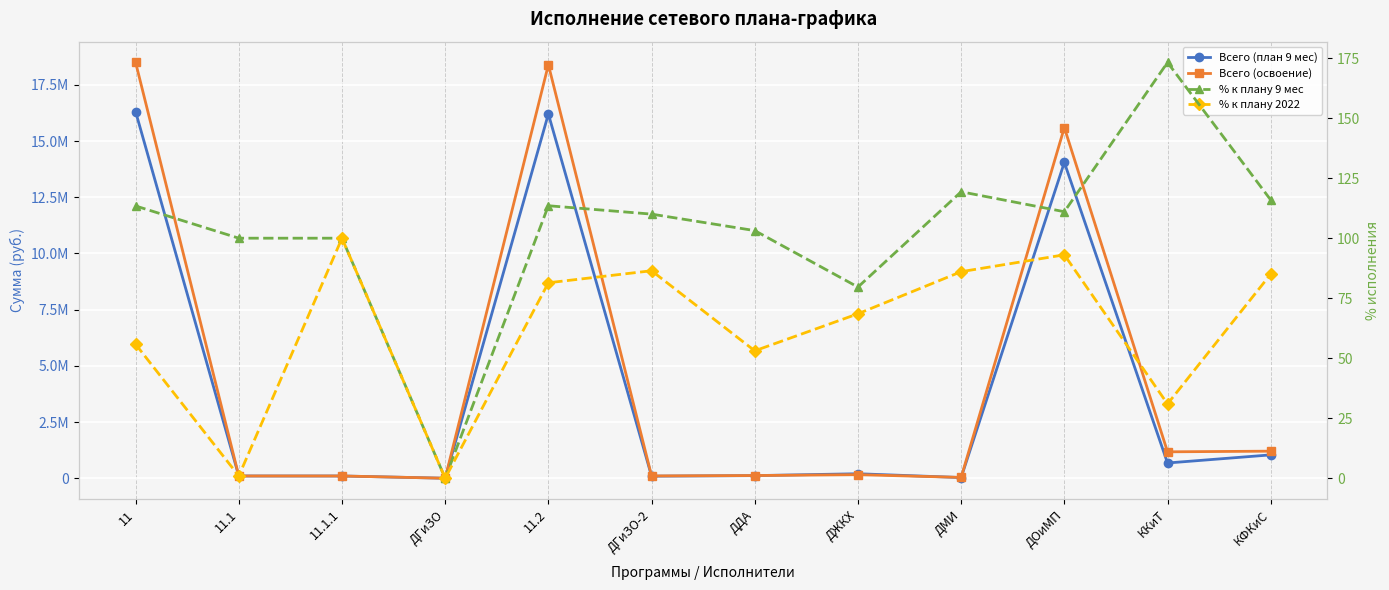

Reading right to left, transcribe all the data shown in this chart.

Всего (план 9 мес): КФКиС=1039076.0	ККиТ=678469.0	ДОиМП=14049424.0	ДМИ=30934.0	ДЖКХ=199898.0	ДДА=116600.0	ДГиЗО-2=92720.0	11.2=16207121.0	ДГиЗО=0.0	11.1.1=100431.0	11.1=100431.0	11=16307552.0
Всего (освоение): КФКиС=1204612.8	ККиТ=1175197.8	ДОиМП=15599723.1	ДМИ=36916.6	ДЖКХ=159206.0	ДДА=120279.6	ДГиЗО-2=102020.0	11.2=18397955.9	ДГиЗО=0.0	11.1.1=100430.7	11.1=100430.7	11=18498386.5
% к плану 9 мес: КФКиС=115.9	ККиТ=173.2	ДОиМП=111.0	ДМИ=119.3	ДЖКХ=79.6	ДДА=103.2	ДГиЗО-2=110.0	11.2=113.5	ДГиЗО=0.0	11.1.1=100.0	11.1=100.0	11=113.4
% к плану 2022: КФКиС=85.0	ККиТ=30.9	ДОиМП=93.1	ДМИ=86.0	ДЖКХ=68.5	ДДА=53.1	ДГиЗО-2=86.4	11.2=81.4	ДГиЗО=0.0	11.1.1=100.0	11.1=0.9	11=55.8